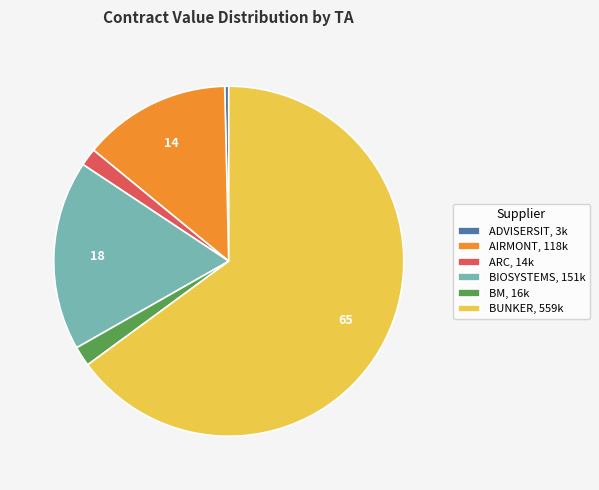

The AIRMONT, 118k slice represents 14% of the pie. True or false?

True